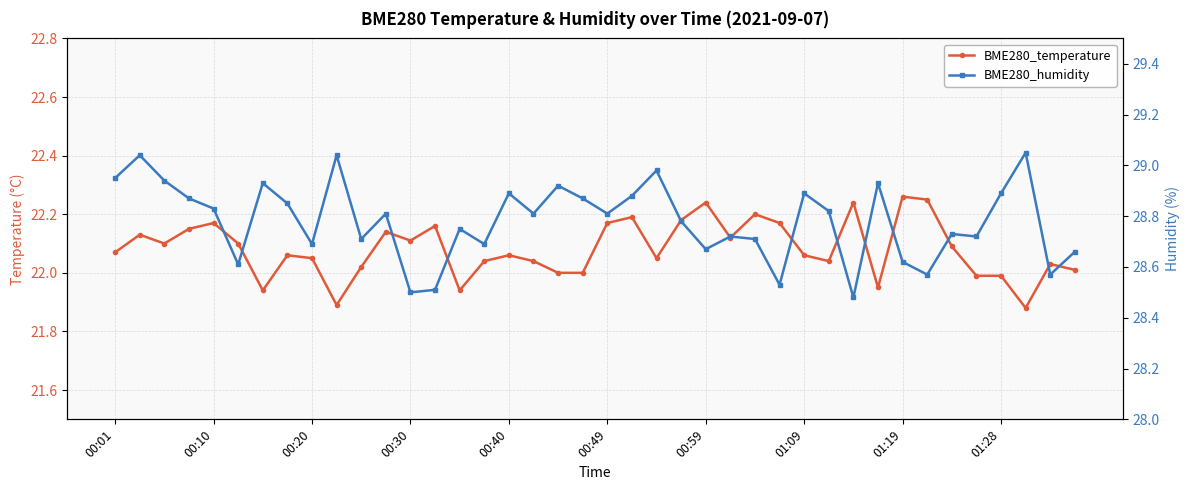

What is the difference between the maximum and second lowest values in the BME280_temperature series?

0.4